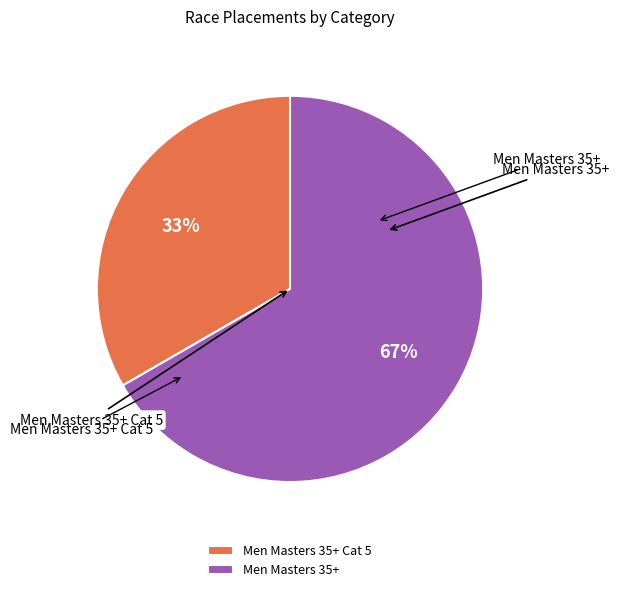

To the nearest percent, what is the combined percentage of Men Masters 35+ Cat 5 and Men Masters 35+?

100%